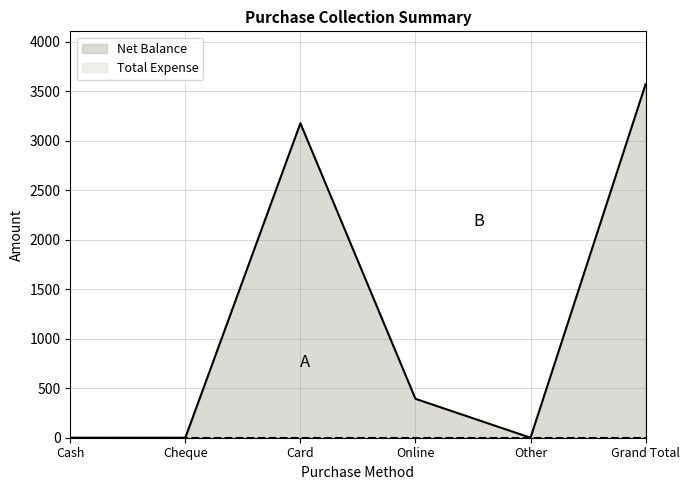

Reading right to left, what are all the values shown in this chart?

3569	0	393	3176	0	0